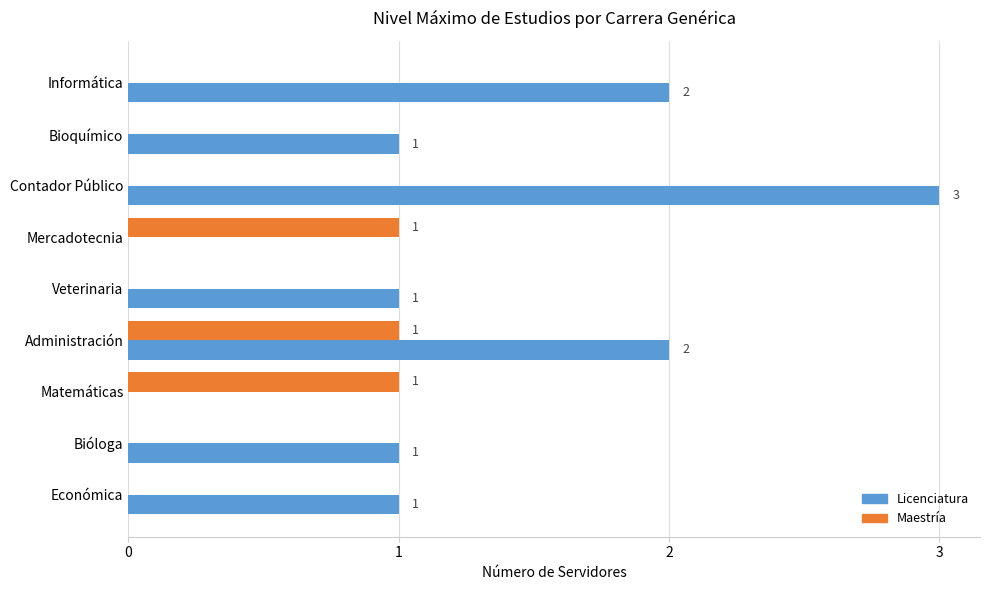

How many data points does each series have?

9